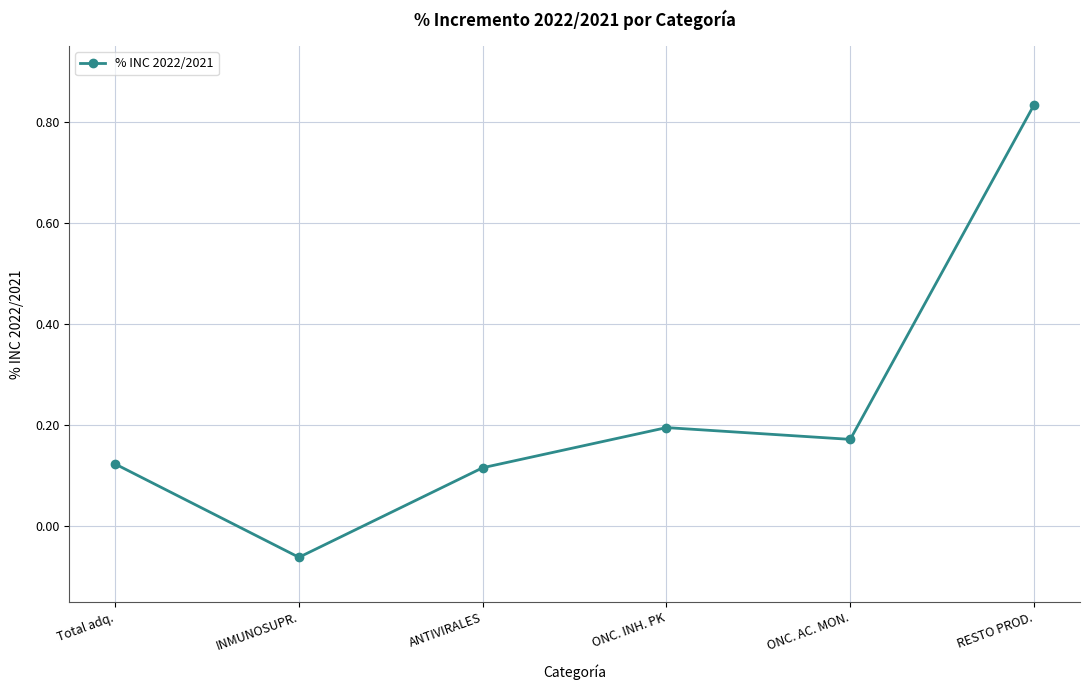

What is the difference between the maximum and minimum values?

0.9